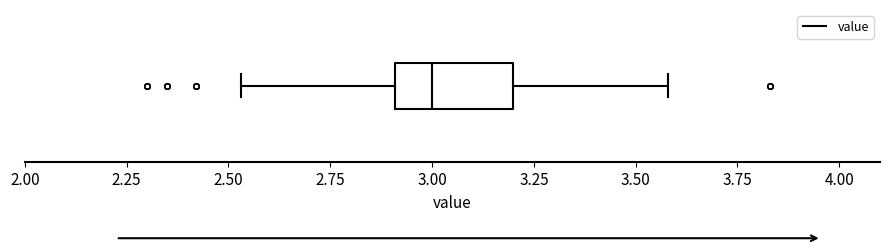

Transcribe this box plot: give where the median line is, the range the box spans, and where the two whiskers end, as read against the x-axis. The values are not printed on the chart, so give them approximately, as read against the axis.

median 3.00, box 2.90 to 3.20, whiskers 2.55 to 3.60